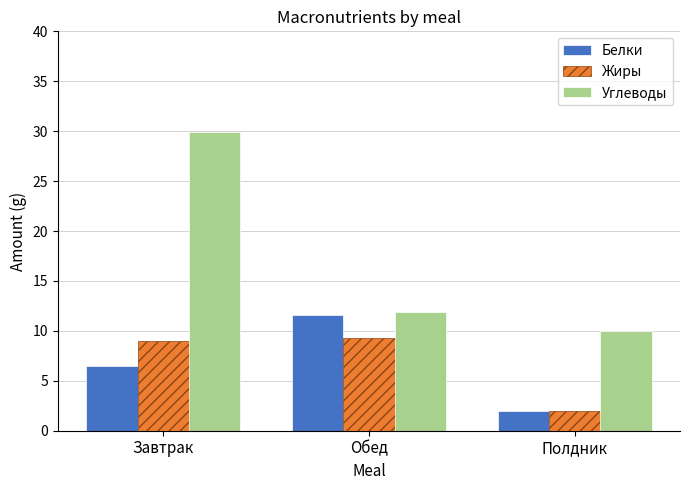

How many data points in Углеводы are less than 11?

1